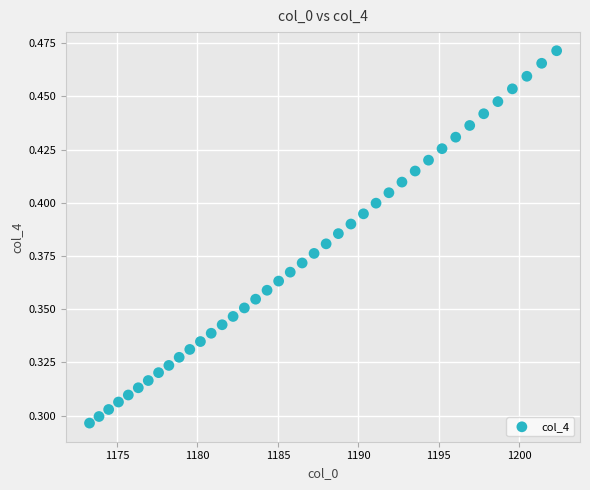

What is the range of X values (max minus min)?

29.0